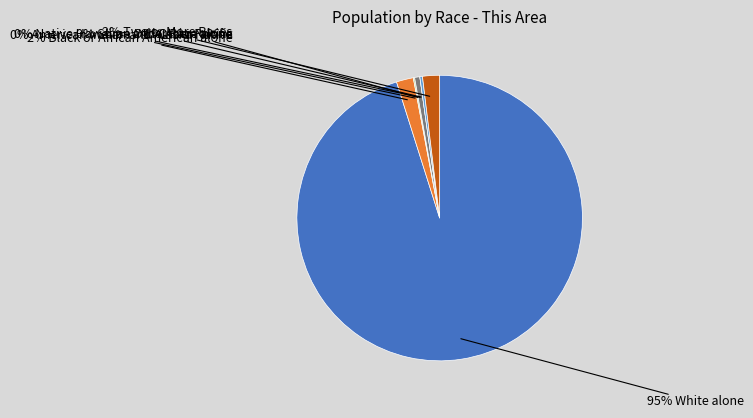

Combined, do Asian alone and Black or African American alone account for over 50%?

No